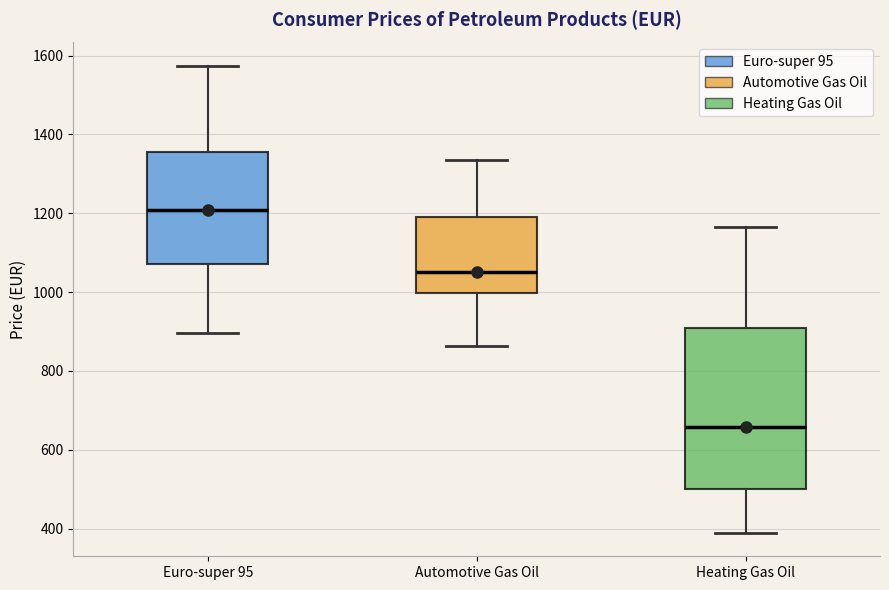

Reading left to right, transcribe this box plot: for each box, give where its median line is, the range the box spans, and where its two whiskers end, as read against the y-axis. The values are not printed on the chart, so give them approximately, as read against the axis.

Euro-super 95: median 1200, box 1080 to 1360, whiskers 900 to 1580
Automotive Gas Oil: median 1060, box 1000 to 1180, whiskers 860 to 1340
Heating Gas Oil: median 660, box 500 to 900, whiskers 380 to 1160